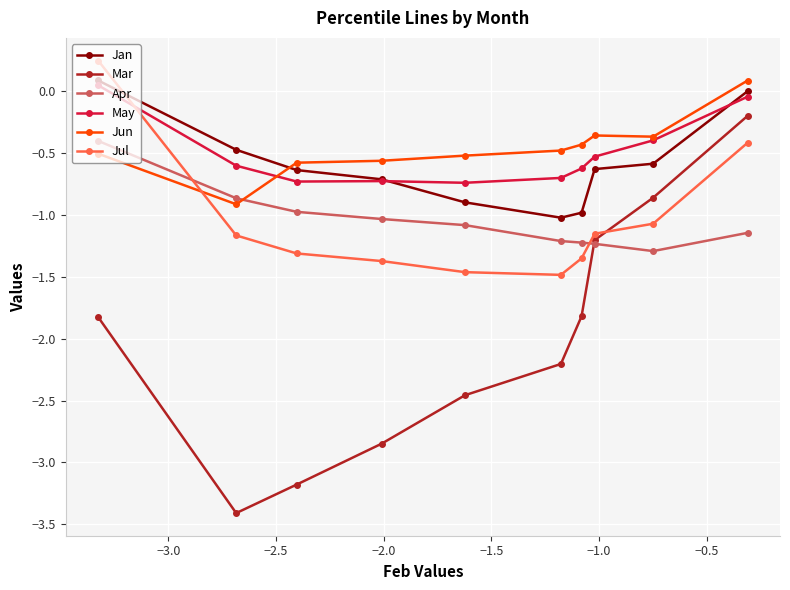

Which series has the widest spread of values?

Mar